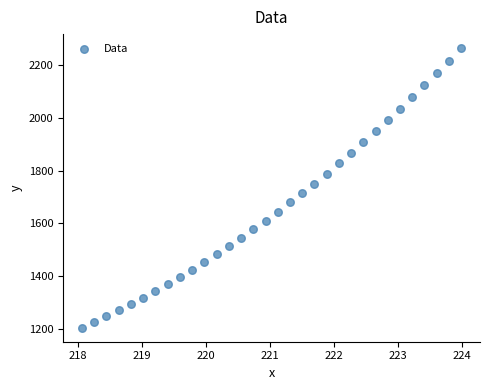

What is the range of X values (max minus min)?

5.9